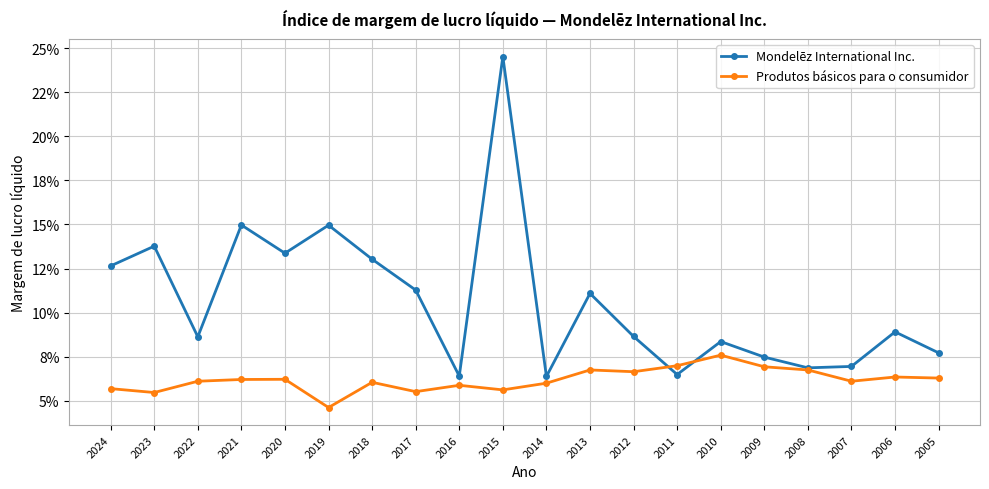

Is this an area chart (filled region under the line)?

No